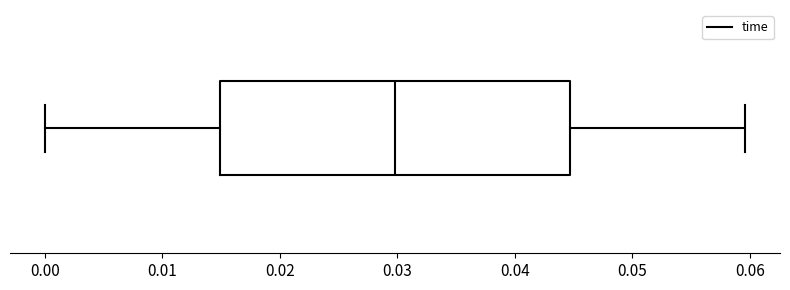

Where does the right whisker of the box end on the x-axis? The values are not printed on the chart, so give them approximately, as read against the axis.

0.060